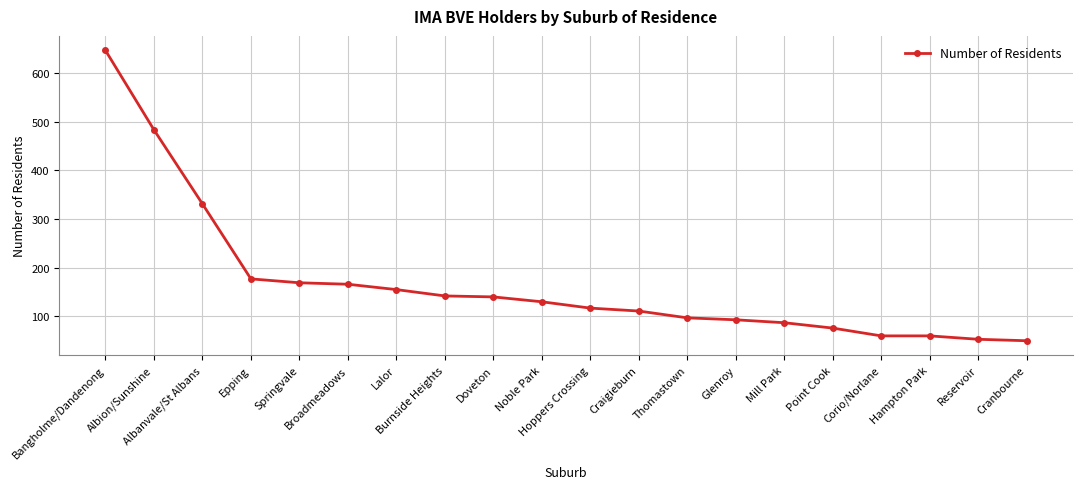

What is the value of the 13th point from the left?

97